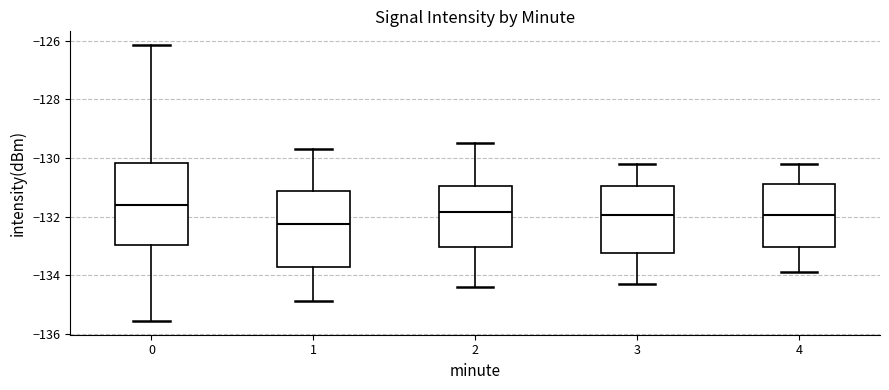

Which box has the lowest median line?

1